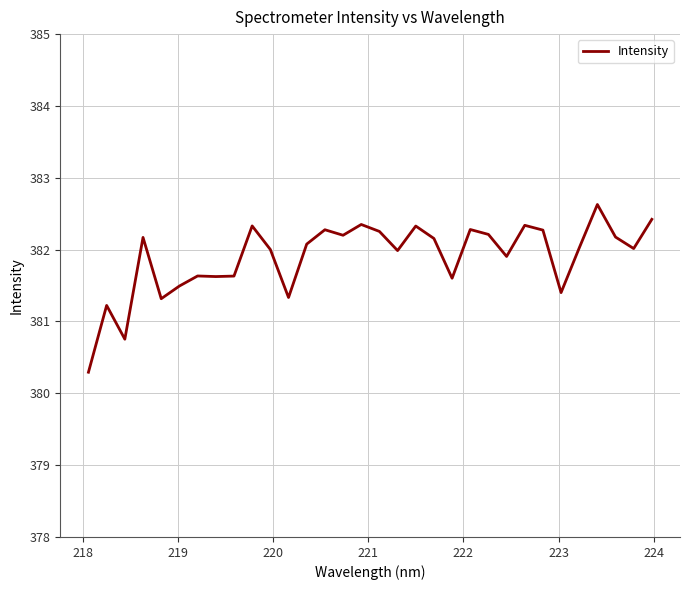

What is the greatest value displayed?

382.6